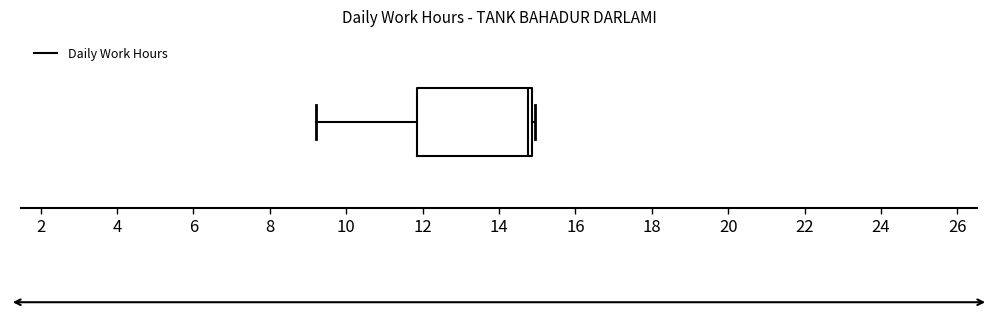

Transcribe this box plot: give where the median line is, the range the box spans, and where the two whiskers end, as read against the x-axis. The values are not printed on the chart, so give them approximately, as read against the axis.

median 14.8 (just left of the box's right edge), box 11.8 to 14.8, whiskers 9.2 to 15.0